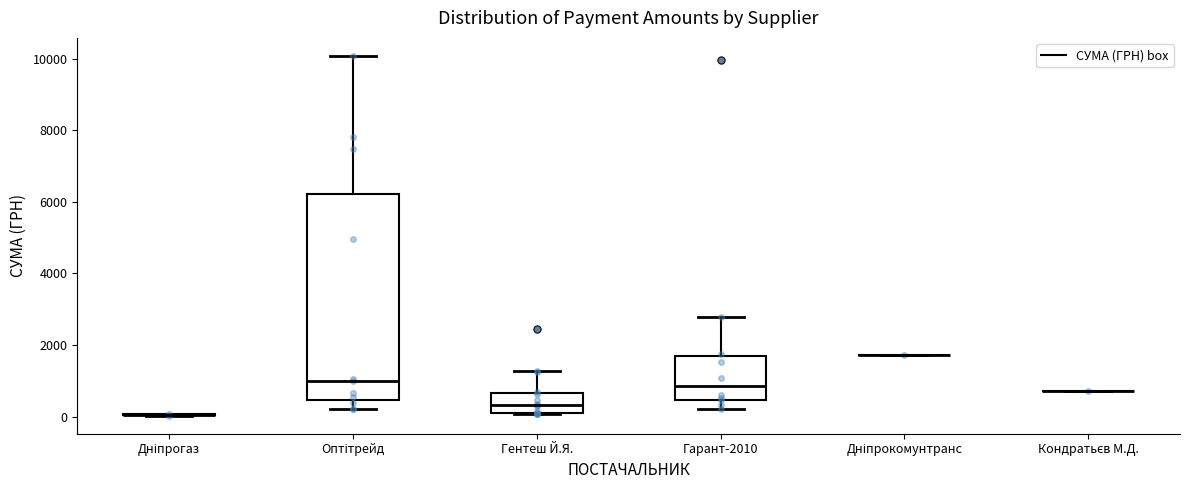

Where does the upper whisker of the box for Гентеш Й.Я. end on the y-axis? The values are not printed on the chart, so give them approximately, as read against the axis.

1200